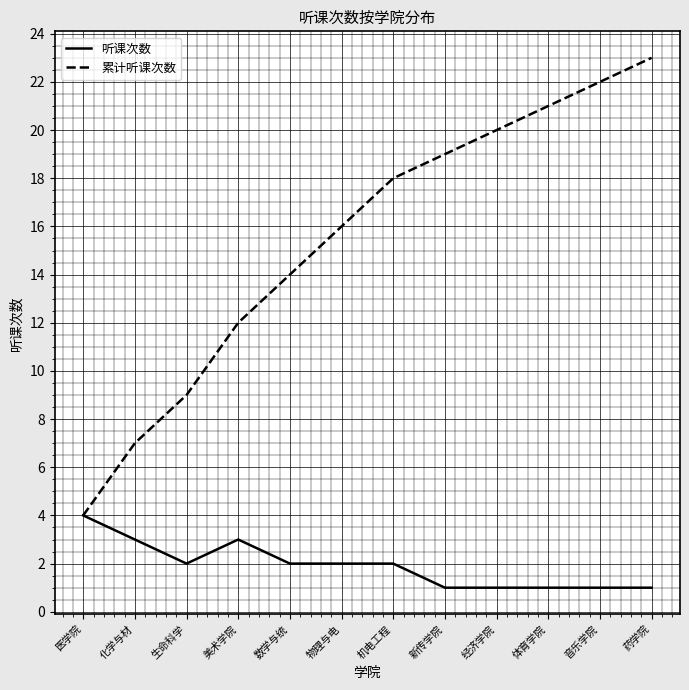

What is the smallest value displayed?

1